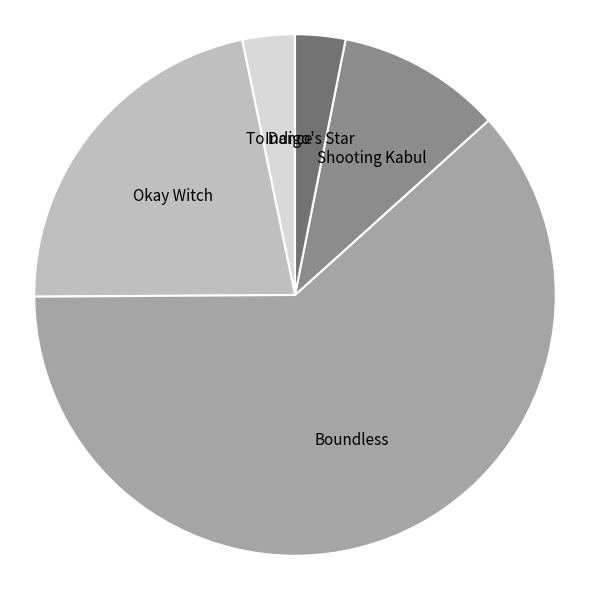

Which category has the biggest portion of the pie?

Boundless